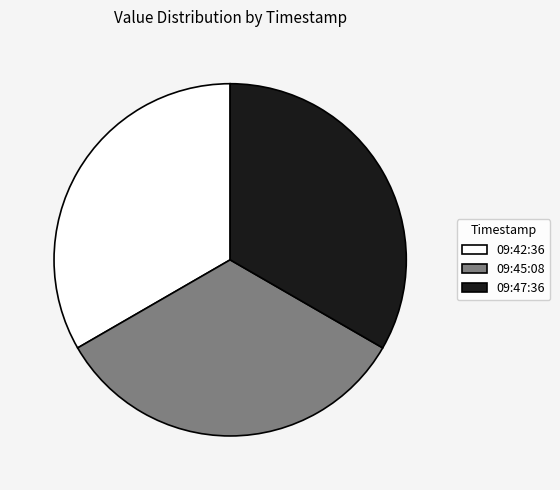

Is 09:42:36 the majority of the pie?

No